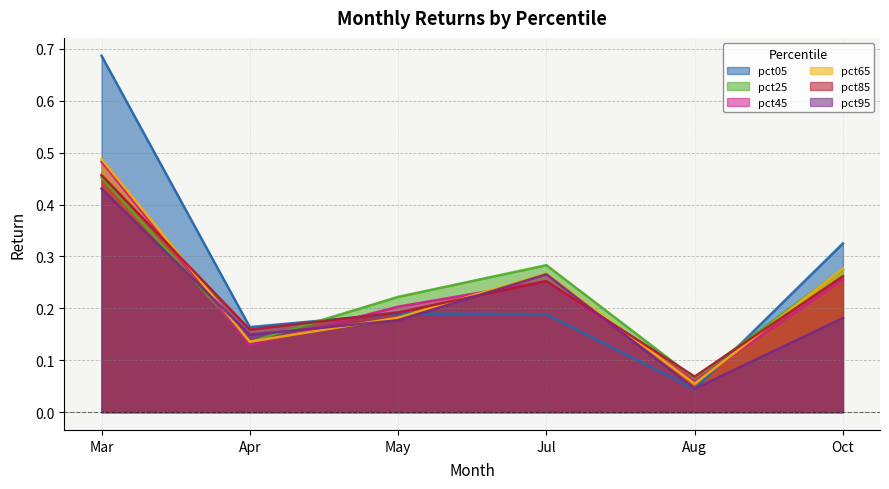

Which series has the largest range (max minus min)?

pct05